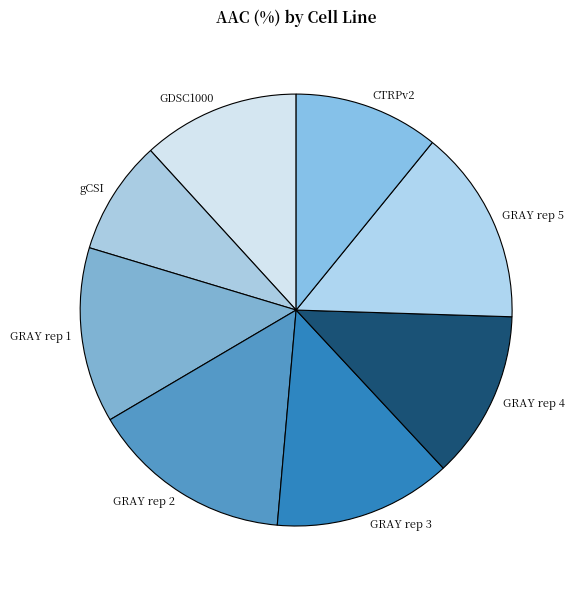

What is the ratio of the value at gCSI to the value at GRAY rep 3?

0.6